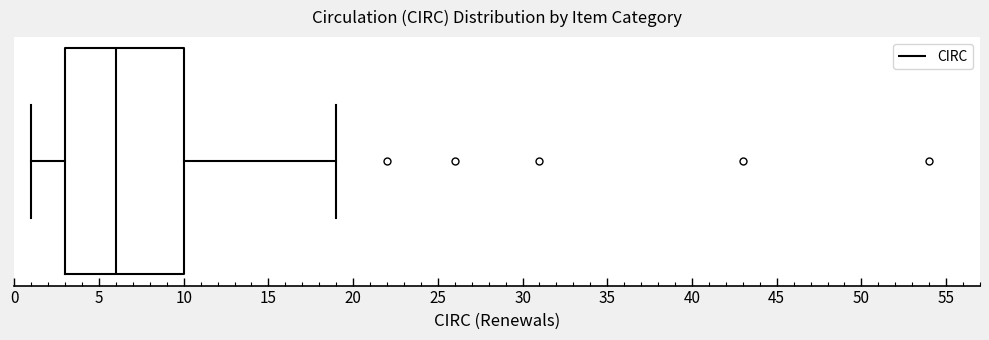

Transcribe this box plot: give where the median line is, the range the box spans, and where the two whiskers end, as read against the x-axis. The values are not printed on the chart, so give them approximately, as read against the axis.

median 6, box 3 to 10, whiskers 1 to 19